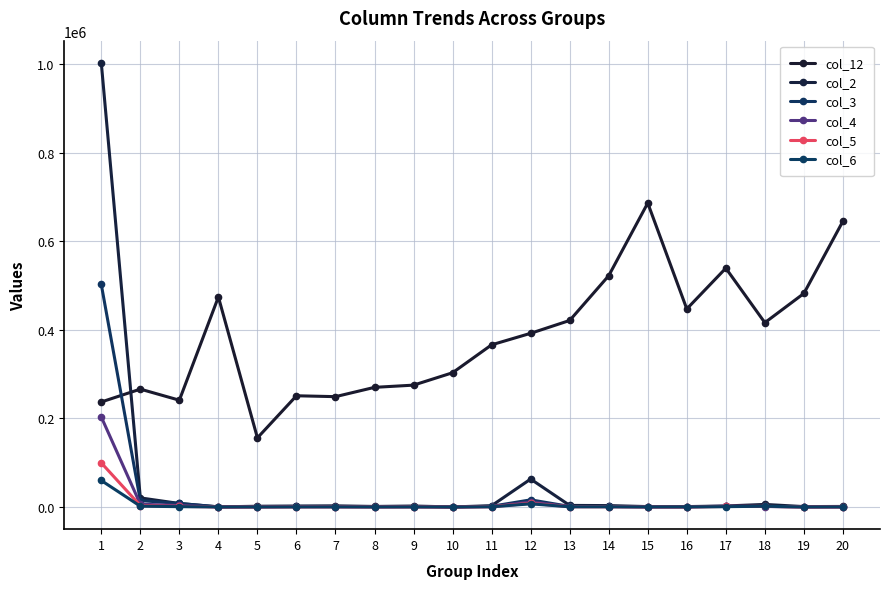

Which series has the largest total across all categories?

col_12